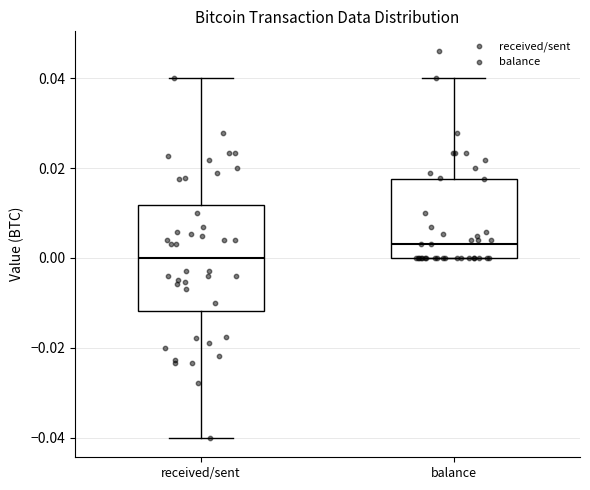

Where does the upper whisker of the box for received/sent end on the y-axis? The values are not printed on the chart, so give them approximately, as read against the axis.

0.040